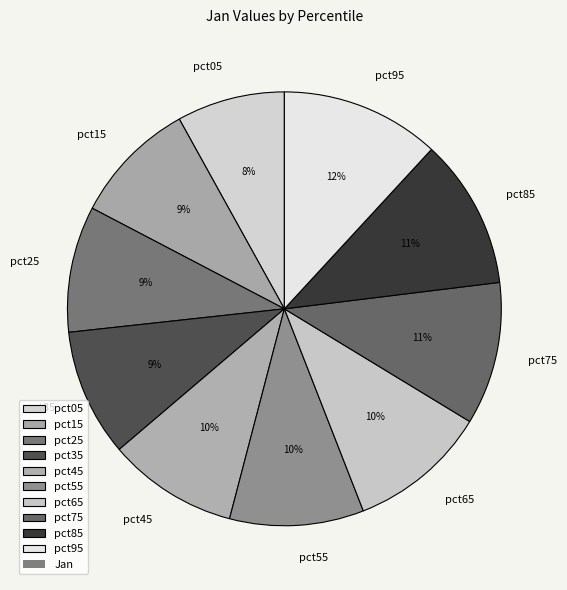

How many slices are in this pie chart?

10